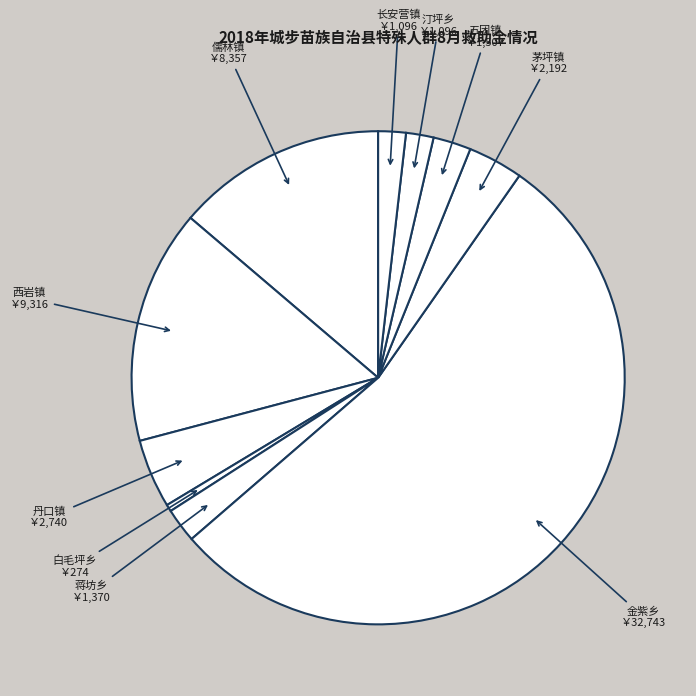

Does 金紫乡 account for over 50% of the chart?

Yes